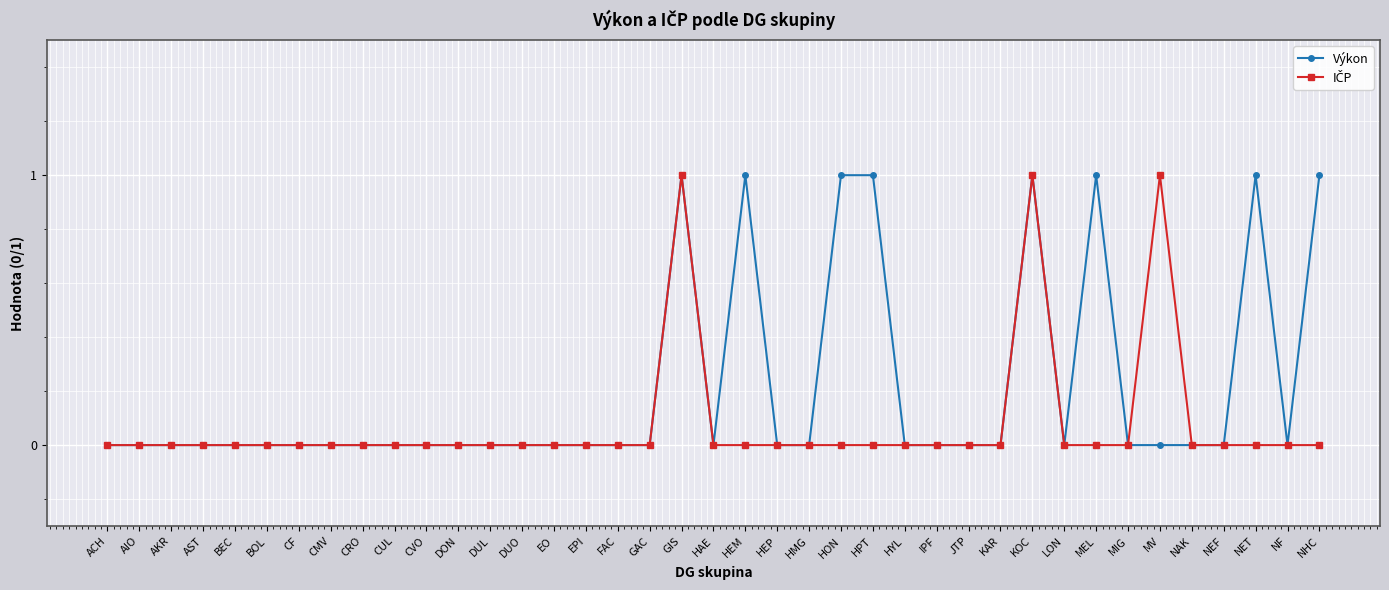

What is the label of the 12th point from the left?

DON